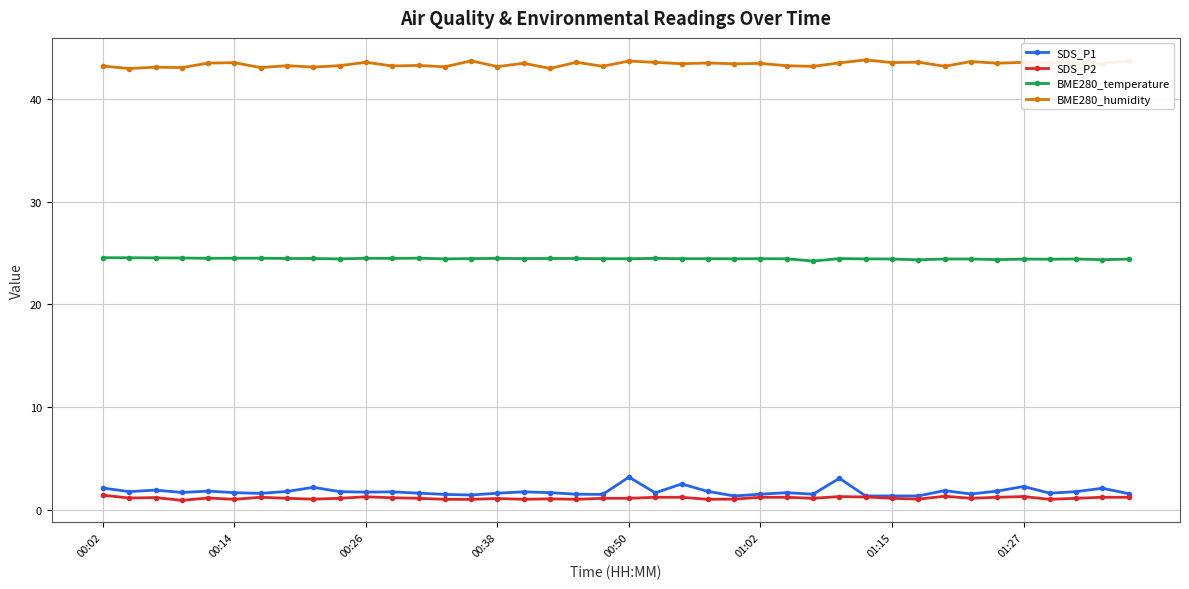

How many categories are shown in the chart?

40